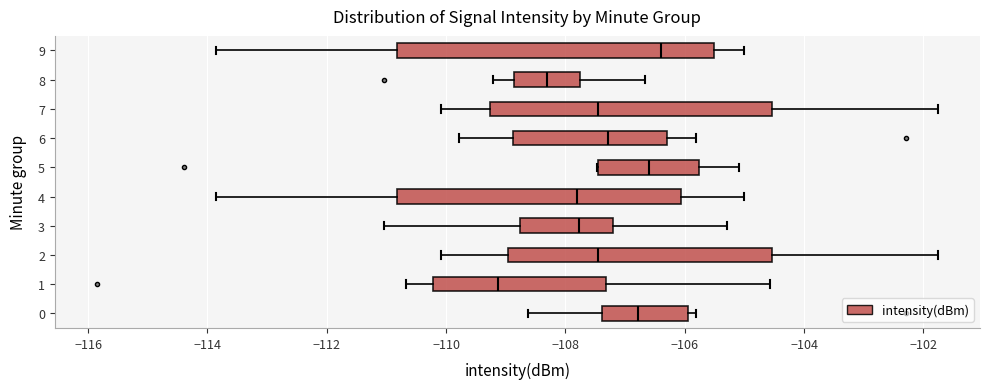

Where is the right edge of the box at y = 1 on the x-axis? The values are not printed on the chart, so give them approximately, as read against the axis.

-107.4